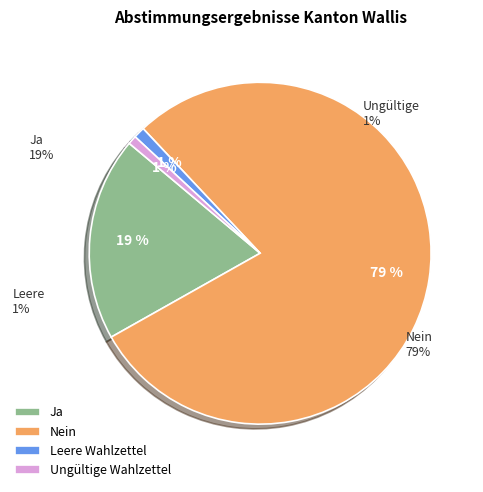

To the nearest percent, what is the average slice percentage?

25%